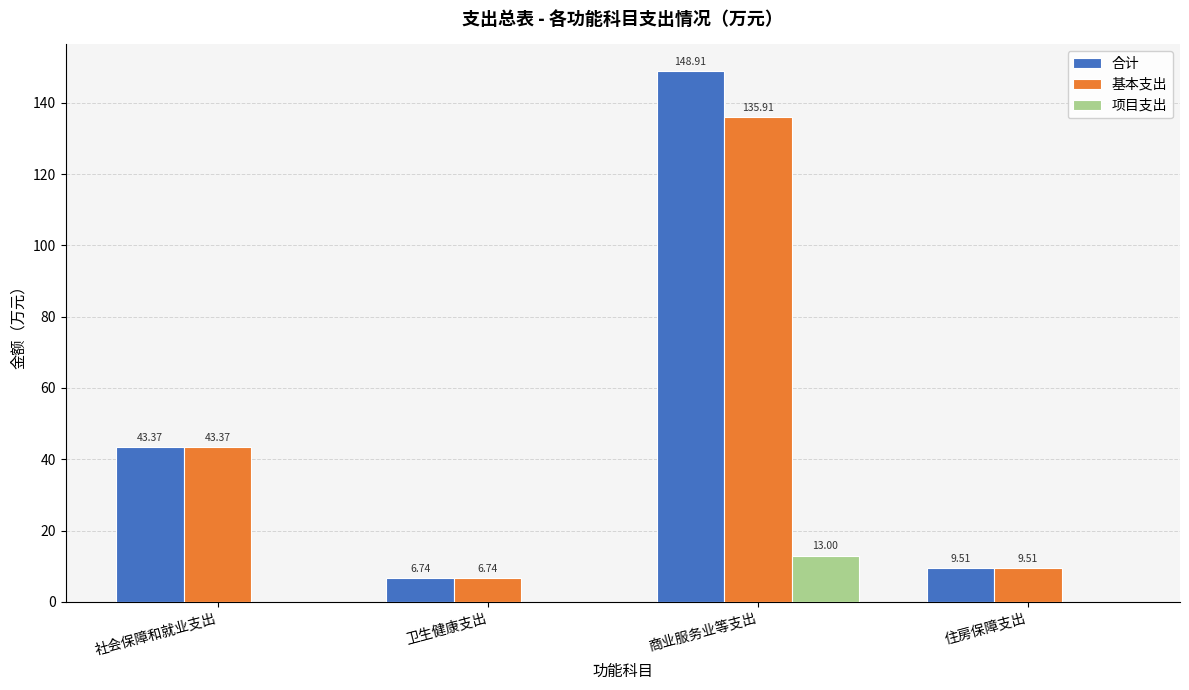

Is the value of 合计 at 商业服务业等支出 greater than the value of 基本支出 at 社会保障和就业支出?

Yes